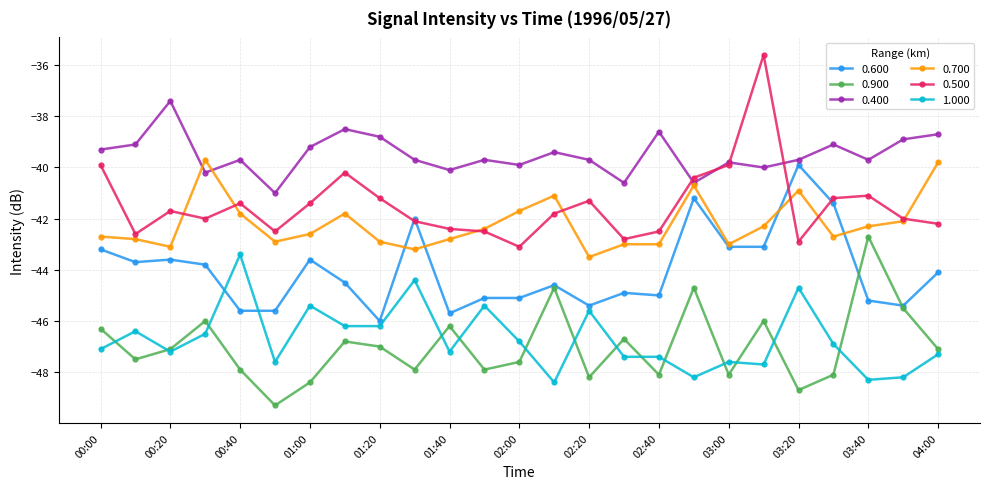

Rank the series by their maximum value, from highest to lowest.

0.500, 0.400, 0.700, 0.600, 0.900, 1.000